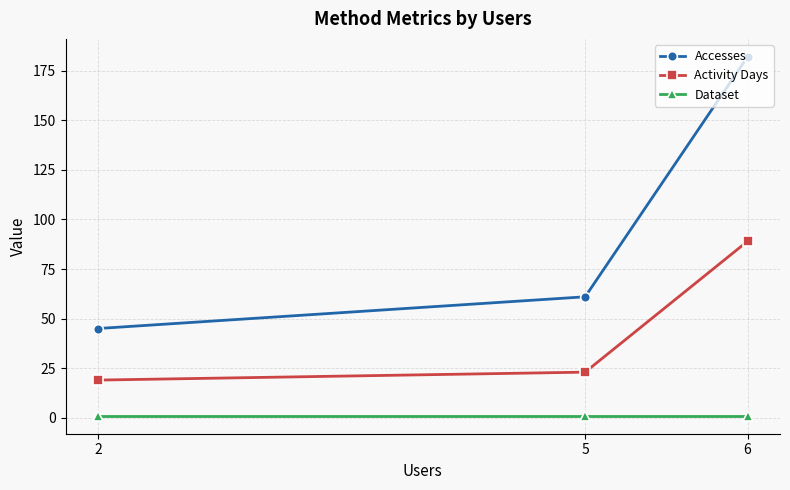

What is the maximum value for Dataset?

1